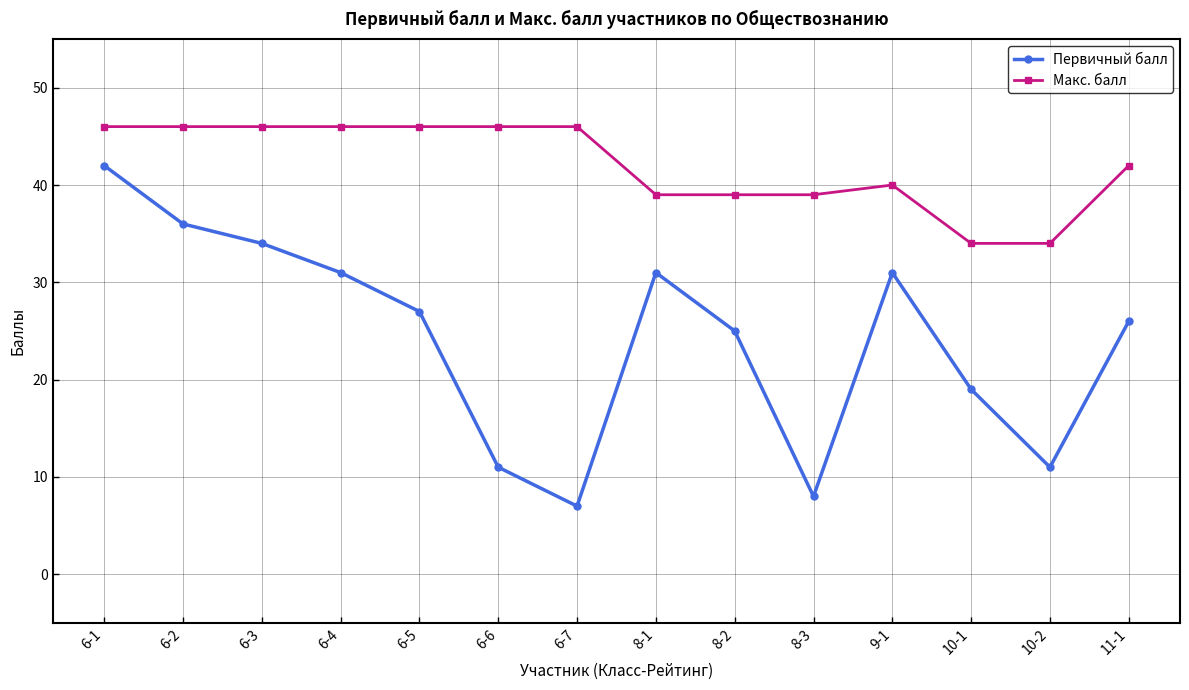

True or false: Макс. балл and Первичный балл cross at least once.

False